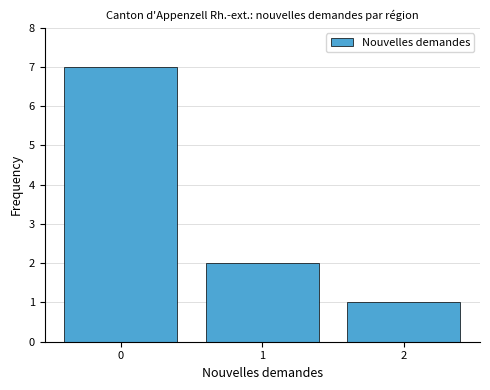

Reading left to right, what are all the values shown in this chart?

7	2	1